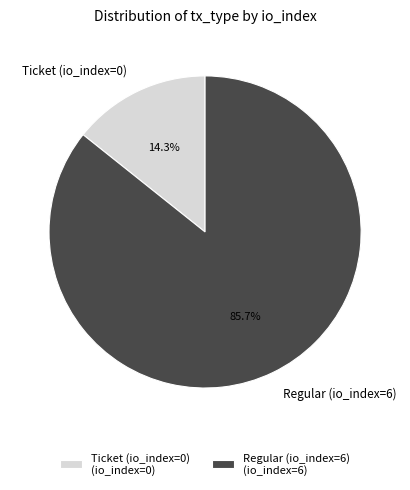

Count the number of slices in the pie.

2